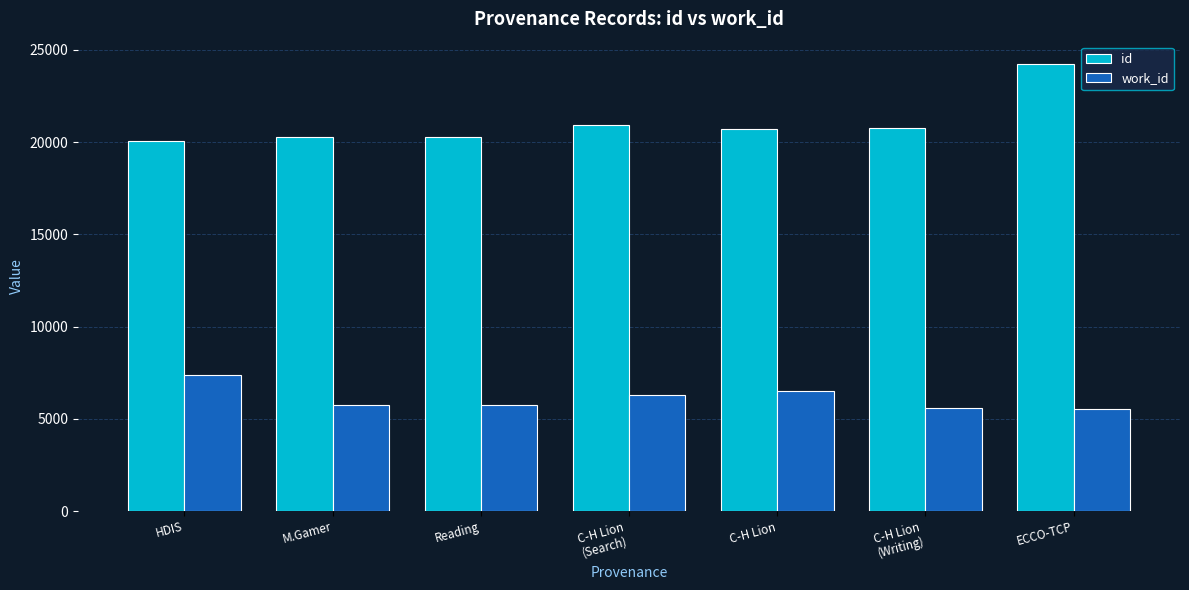

The value of id at M.Gamer is 20249.0. True or false?

True